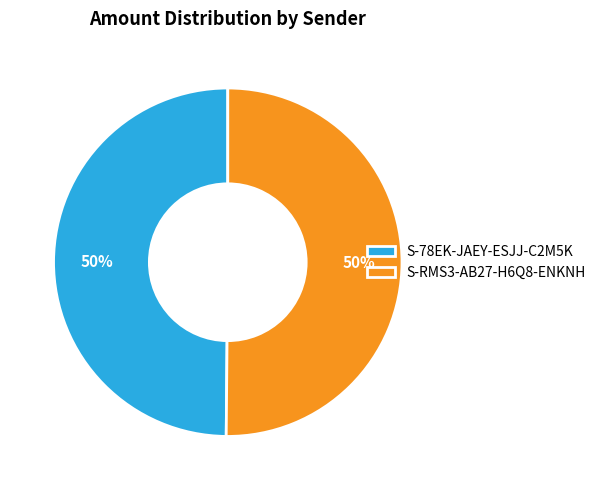

Is it true that S-RMS3-AB27-H6Q8-ENKNH is 40% of the pie?

False